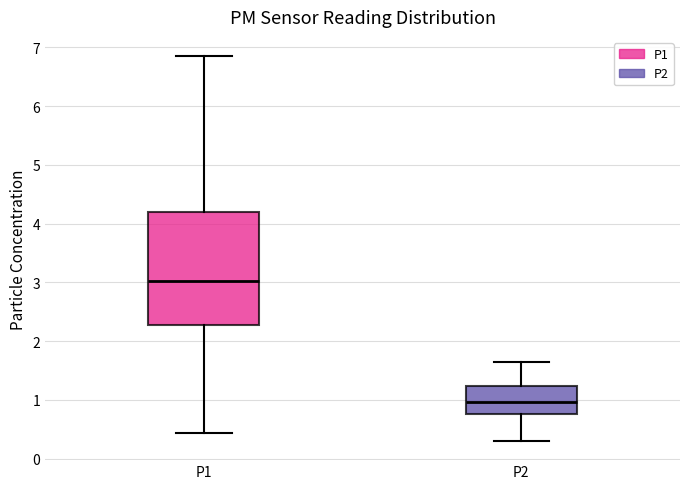

Which box's median line is the highest?

P1